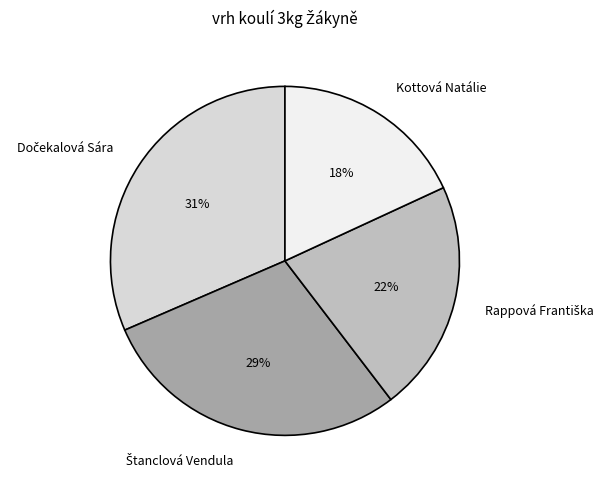

What is the smallest slice in the pie chart?

Kottová Natálie